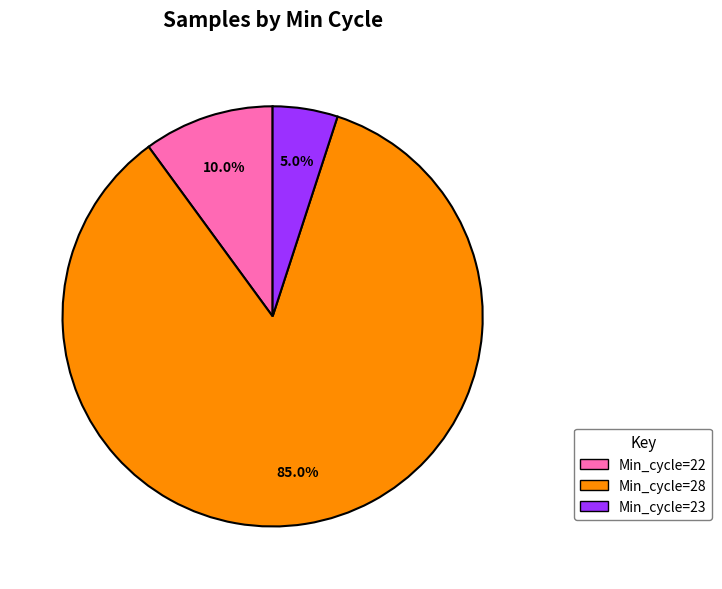

Approximately how many times larger is the value at Min_cycle=22 compared to Min_cycle=23?

2.0